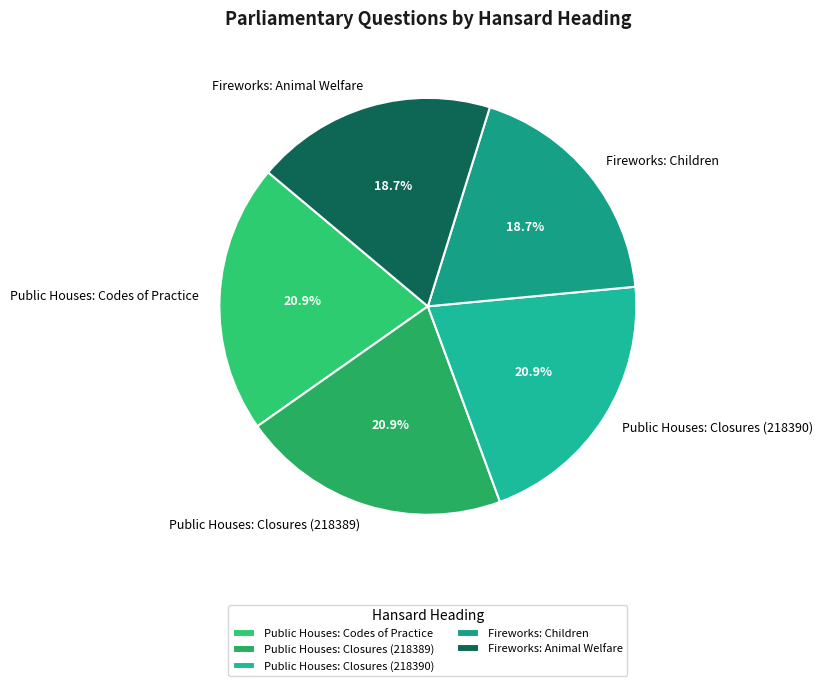

Is there a majority slice in this chart?

No